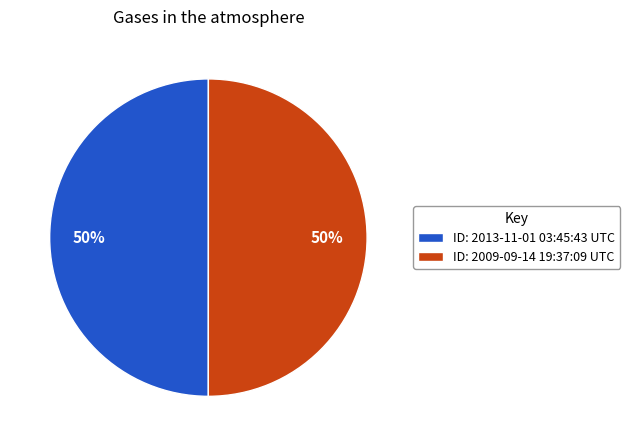

What is the ratio of the value at ID: 2013-11-01 03:45:43 UTC to the value at ID: 2009-09-14 19:37:09 UTC?

1.0